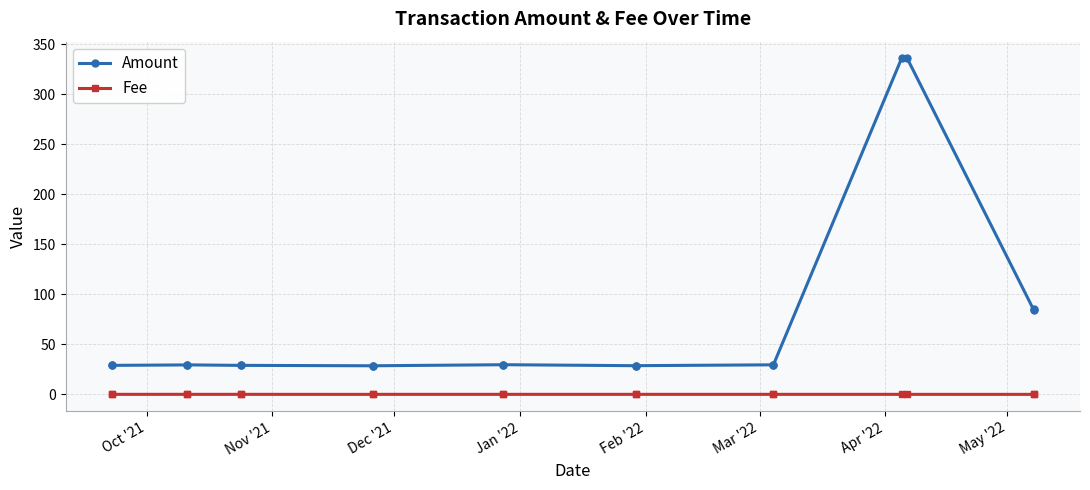

What is the maximum value for Amount?

335.8